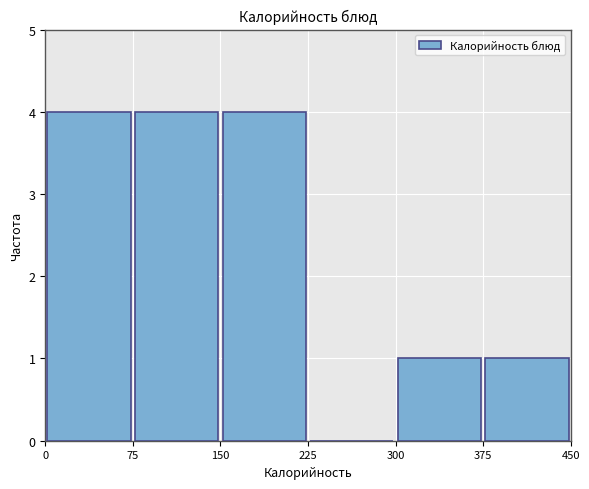

Reading left to right, list every bar in this chart as the range it spans on the x-axis followed by its height. The values are not printed on the chart, so give them approximately, as read against the axis.

0 to 75: 4
75 to 150: 4
150 to 225: 4
225 to 300: 0
300 to 375: 1
375 to 450: 1